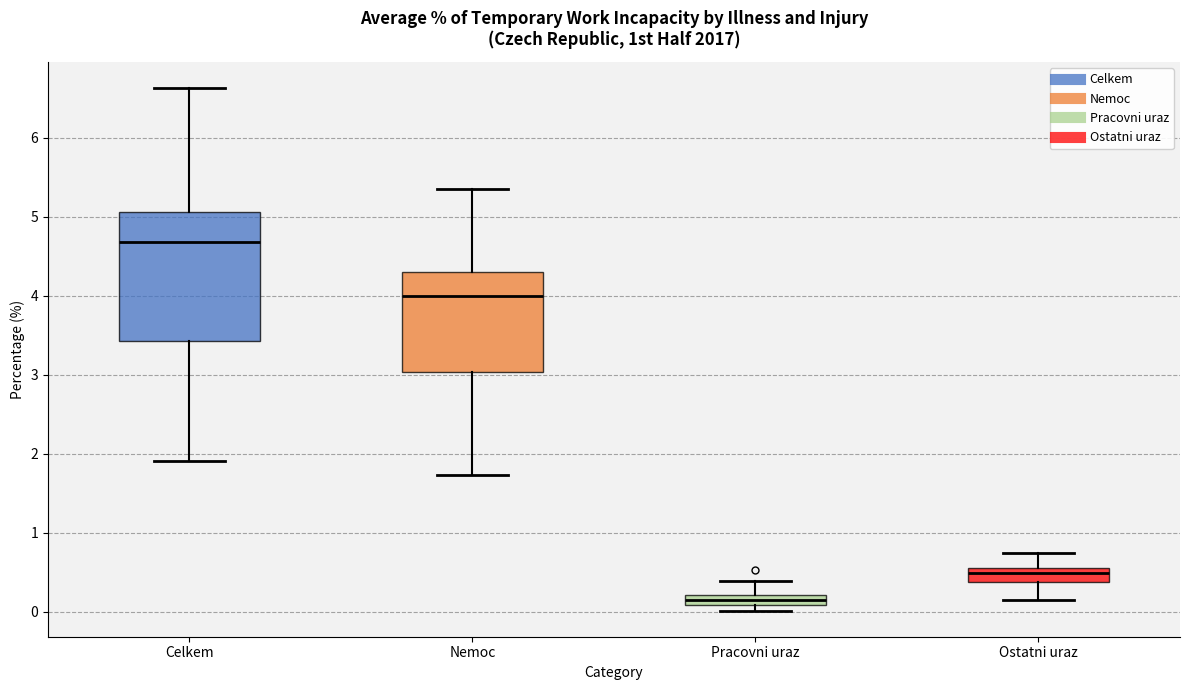

Where does the median line of the box for Nemoc sit on the y-axis? The values are not printed on the chart, so give them approximately, as read against the axis.

4.0